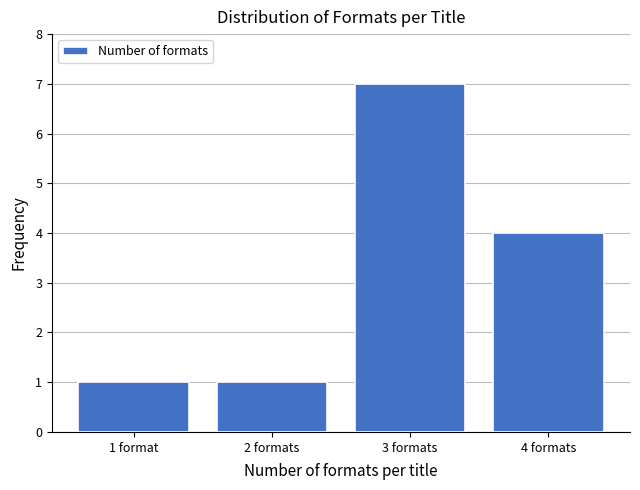

Reading right to left, what are all the values shown in this chart?

4 formats=4	3 formats=7	2 formats=1	1 format=1